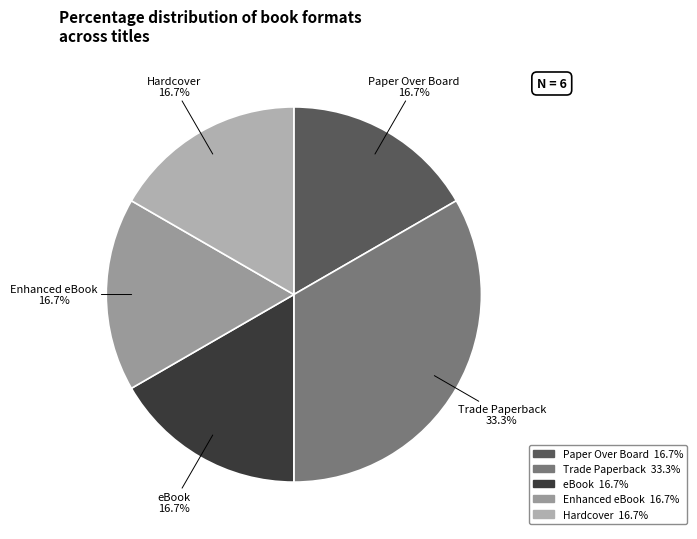

How many segments does this pie chart have?

5